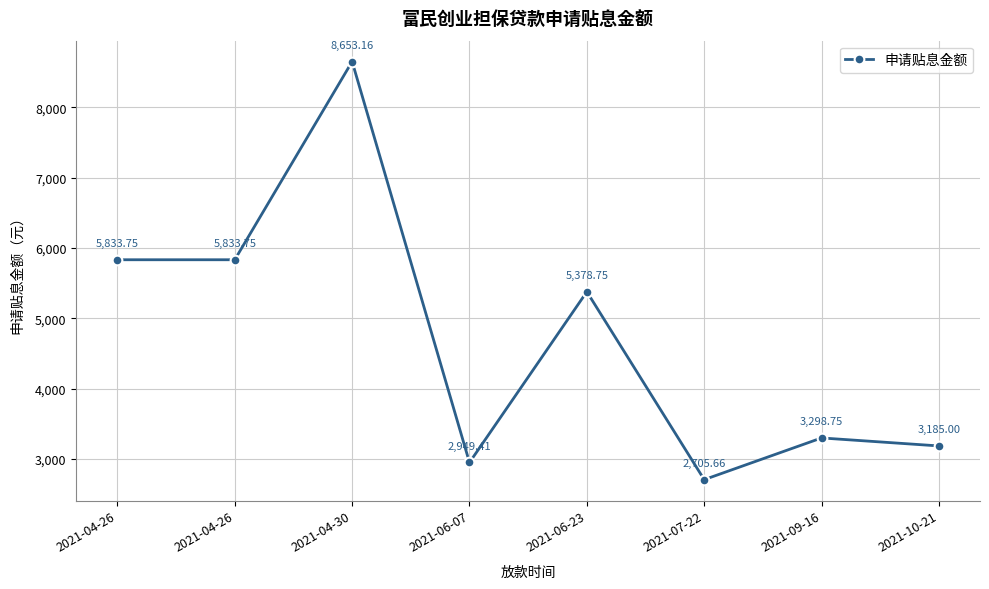

What is the change in value from 2021-04-30 to 2021-09-16?

-5354.4